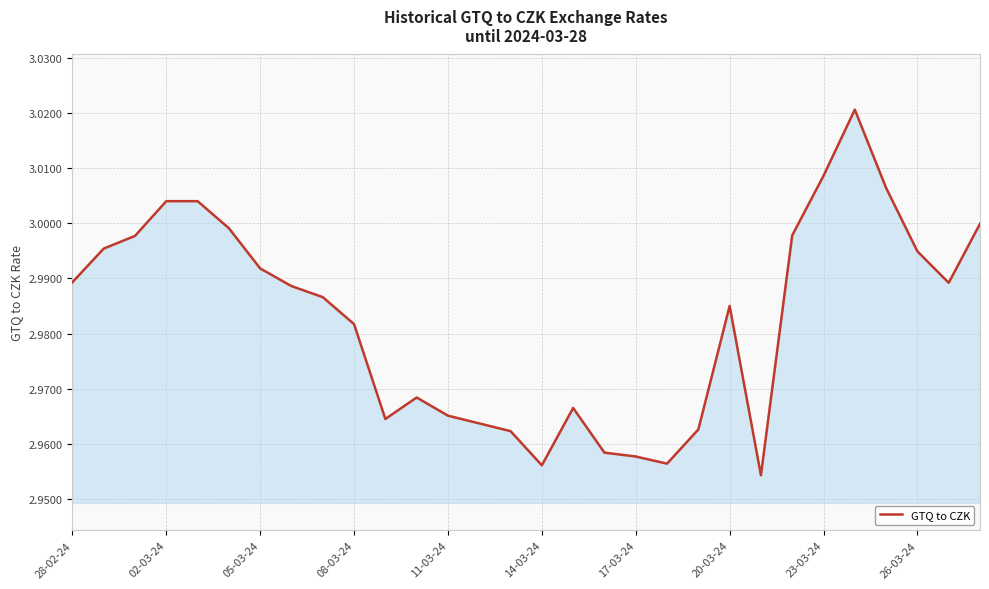

How many series are shown in this chart?

1